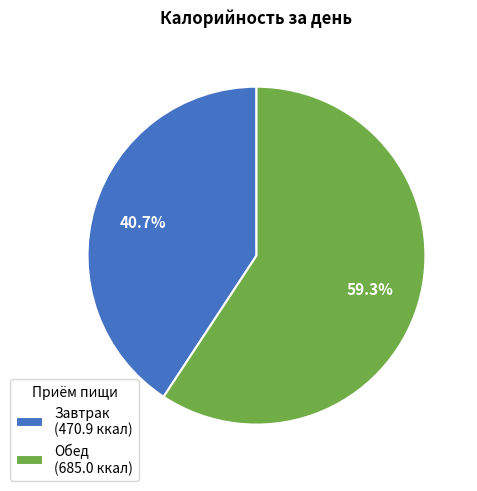

What is the total percentage of Обед and Завтрак?

100.0%